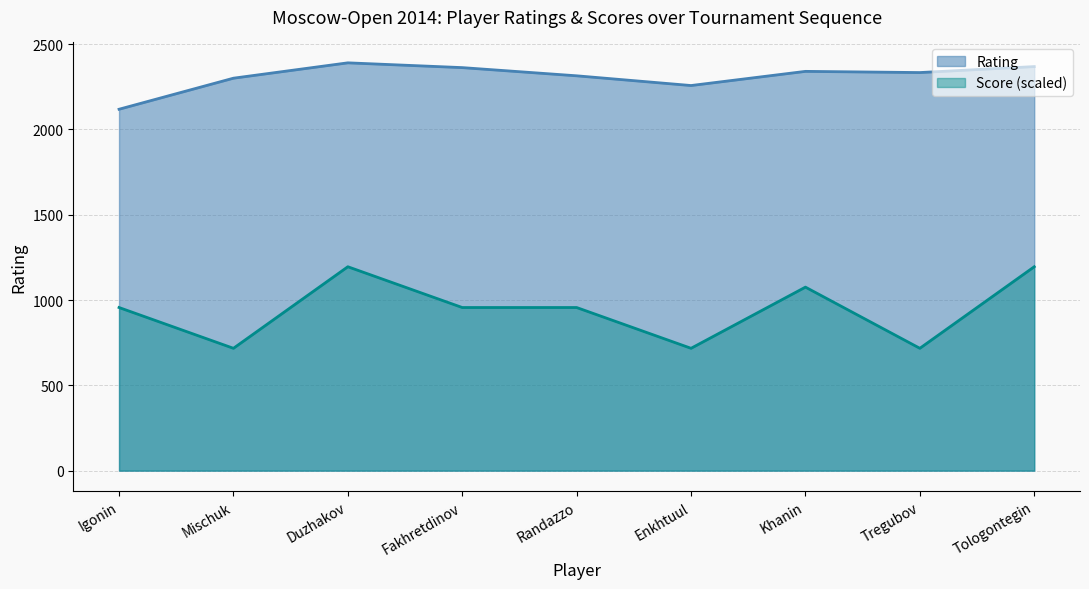

True or false: Rating and Score intersect in this chart.

False